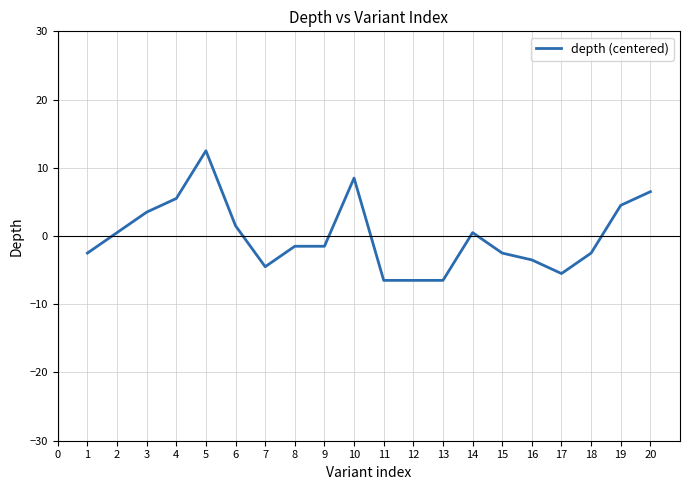

At which category does the data reach its first local peak?

5